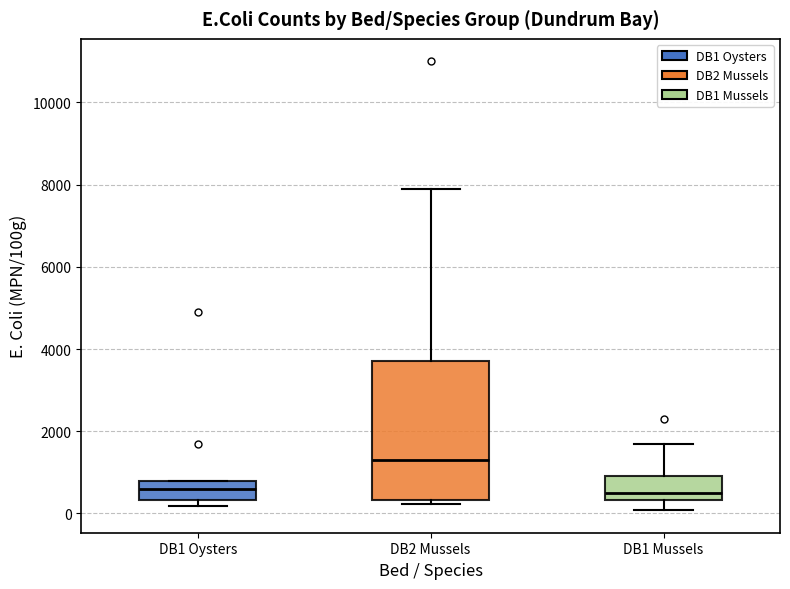

Where is the lower edge of the box for DB1 Mussels on the y-axis? The values are not printed on the chart, so give them approximately, as read against the axis.

400